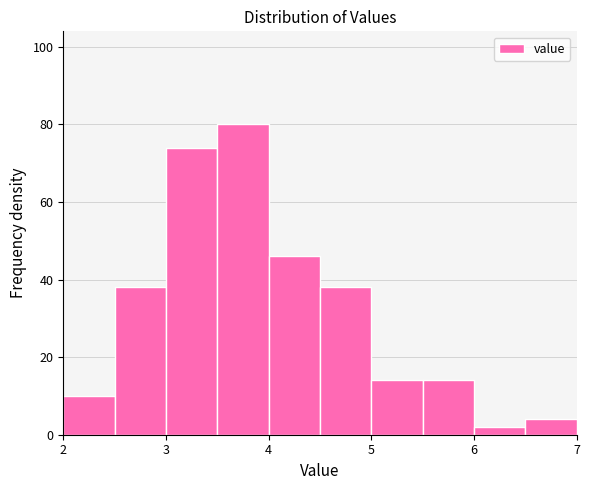

Reading left to right, transcribe this chart: for each bar, give the range it covers on the x-axis and its height. The values are not printed on the chart, so give them approximately, as read against the axis.

2.0 to 2.5: 10
2.5 to 3.0: 38
3.0 to 3.5: 74
3.5 to 4.0: 80
4.0 to 4.5: 46
4.5 to 5.0: 38
5.0 to 5.5: 14
5.5 to 6.0: 14
6.0 to 6.5: 2
6.5 to 7.0: 4